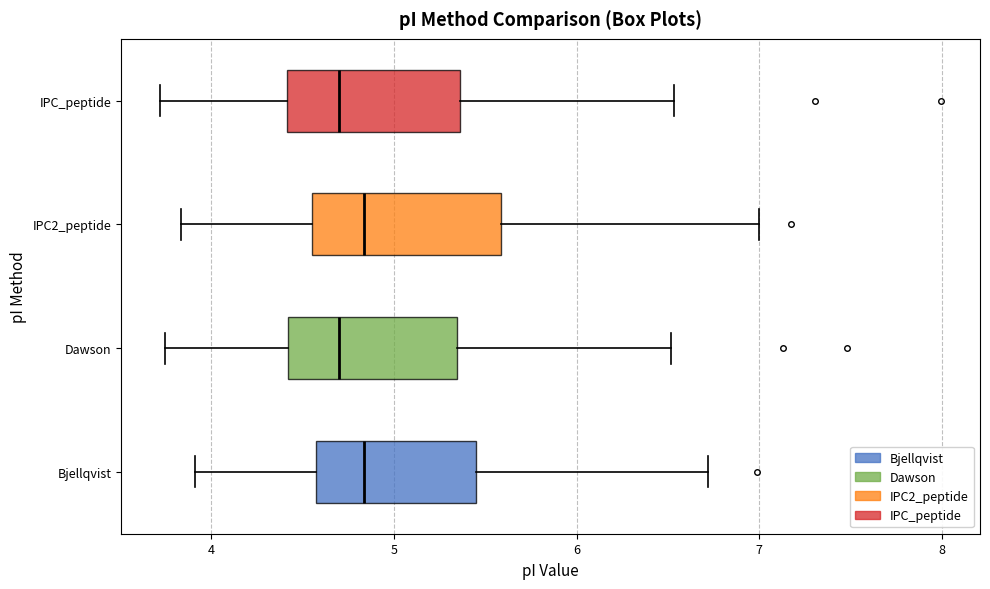

Where does the median line of the box for Bjellqvist sit on the x-axis? The values are not printed on the chart, so give them approximately, as read against the axis.

4.8